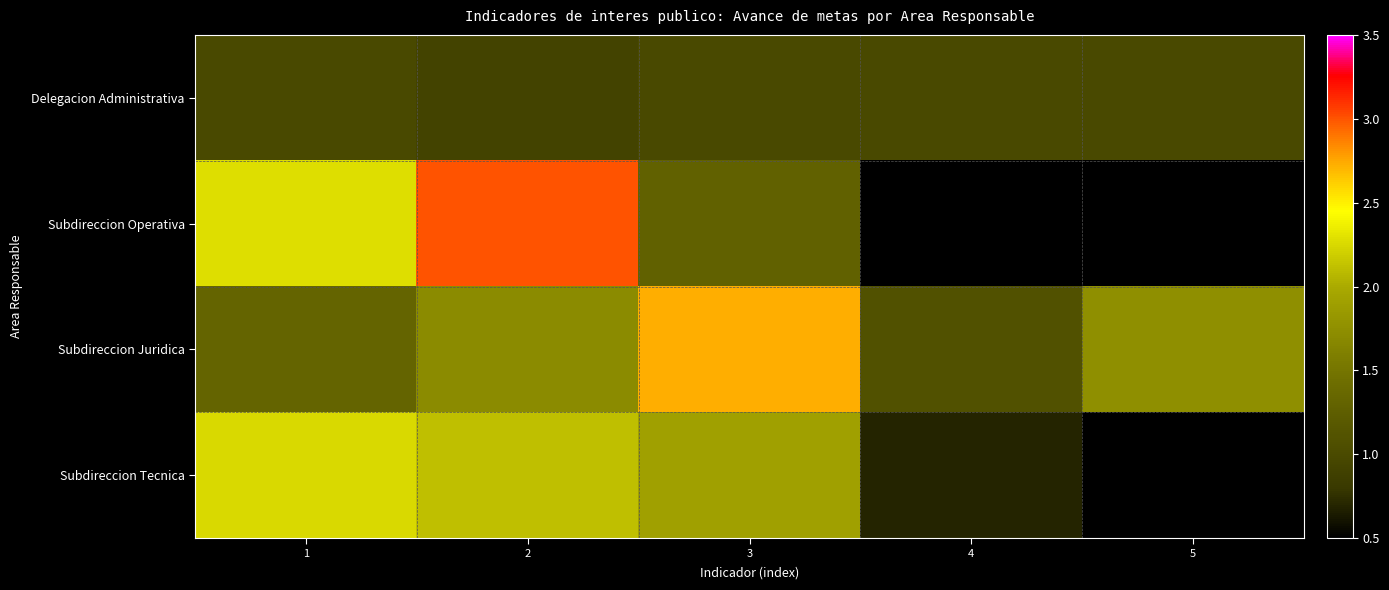

Read the Subdireccion Juridica value at 2.

1.7